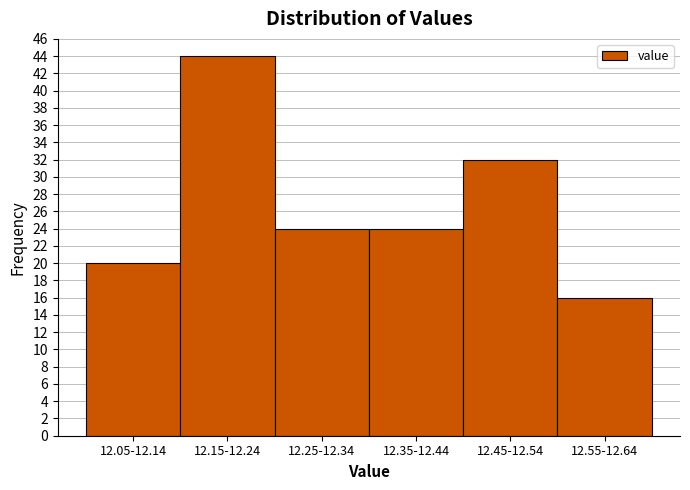

Reading right to left, what are all the values shown in this chart?

12.55-12.64=16	12.45-12.54=32	12.35-12.44=24	12.25-12.34=24	12.15-12.24=44	12.05-12.14=20